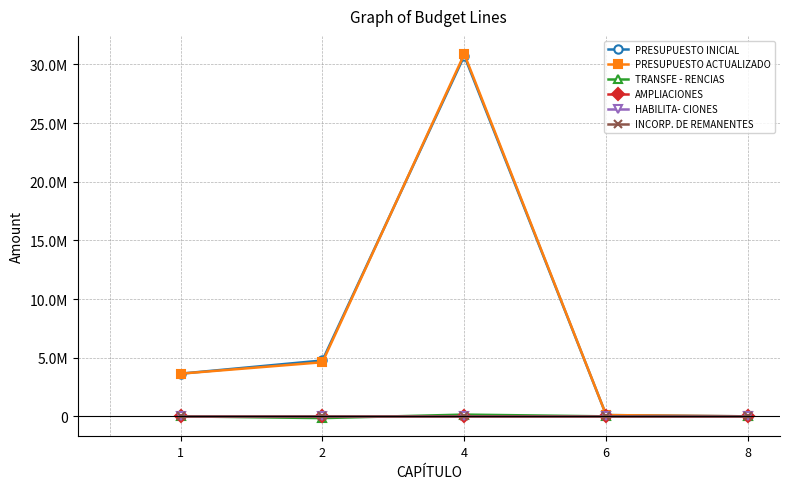

At 1, list the series in order from largest to smallest.

PRESUPUESTO INICIAL, PRESUPUESTO ACTUALIZADO, TRANSFE - RENCIAS, AMPLIACIONES, HABILITA- CIONES, INCORP. DE REMANENTES